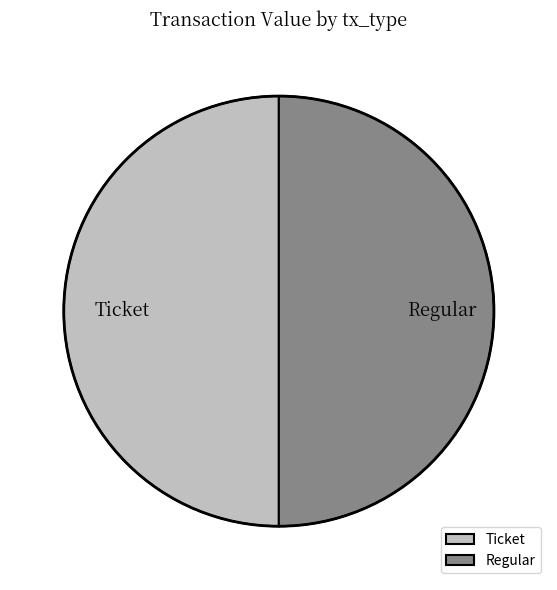

What is the ratio of the value at Regular to the value at Ticket?

1.0